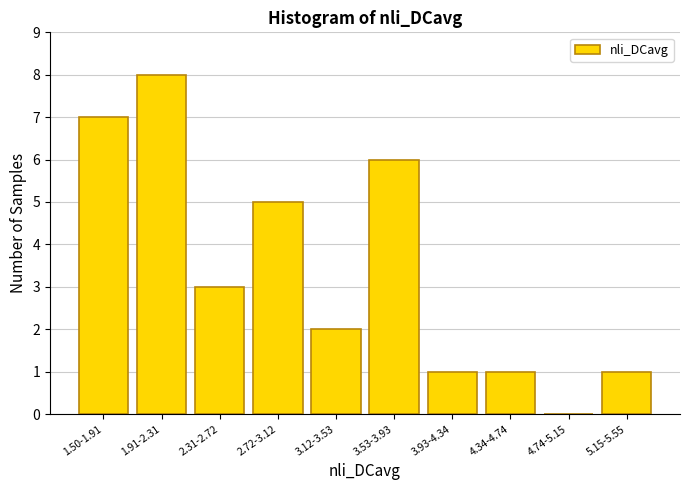

Reading right to left, what are all the values shown in this chart?

5.15-5.55=1	4.74-5.15=0	4.34-4.74=1	3.93-4.34=1	3.53-3.93=6	3.12-3.53=2	2.72-3.12=5	2.31-2.72=3	1.91-2.31=8	1.50-1.91=7